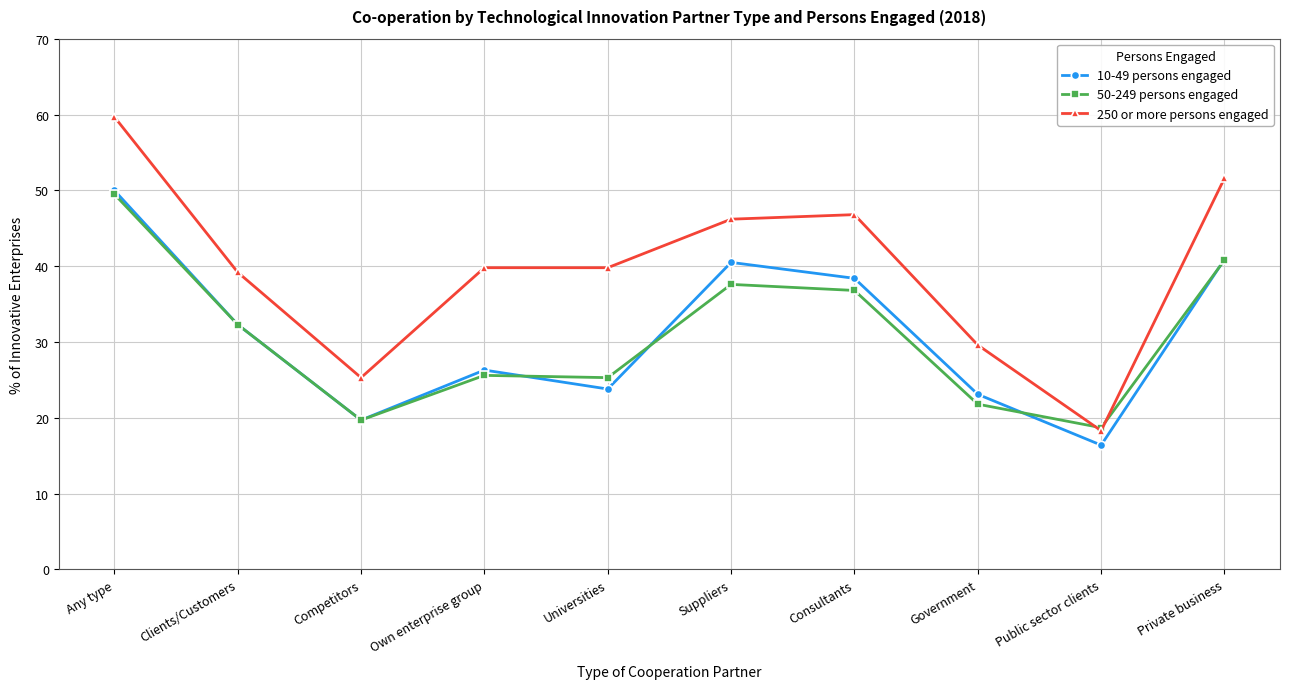

Between Suppliers and Government, which series saw the biggest shift?

10-49 persons engaged